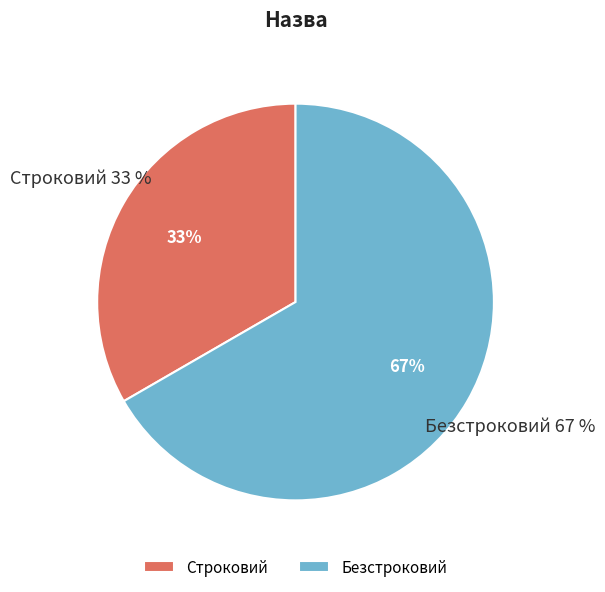

Which slice is the smallest?

Строковий